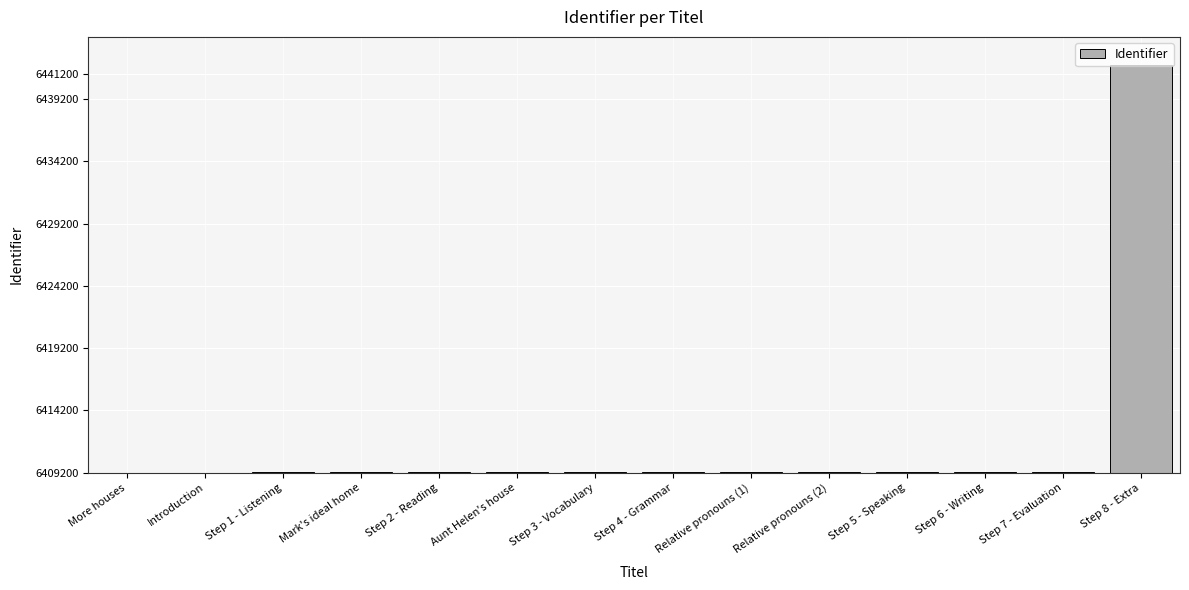

Are the bars horizontal?

No